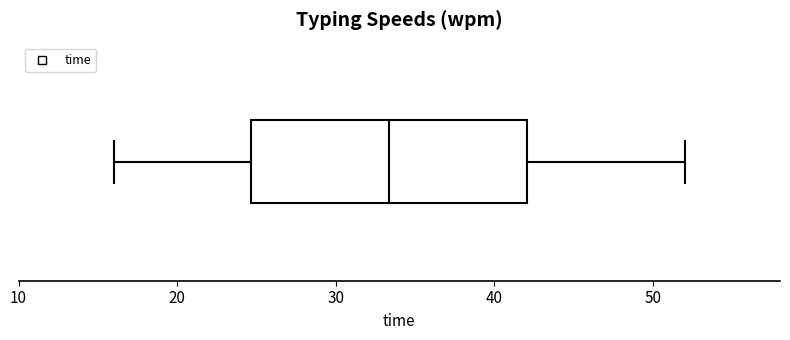

Read this box plot against the x-axis: the position of the median line, the range covered by the box, and the ends of both whiskers. The values are not printed on the chart, so give them approximately, as read against the axis.

median 33, box 25 to 42, whiskers 16 to 52